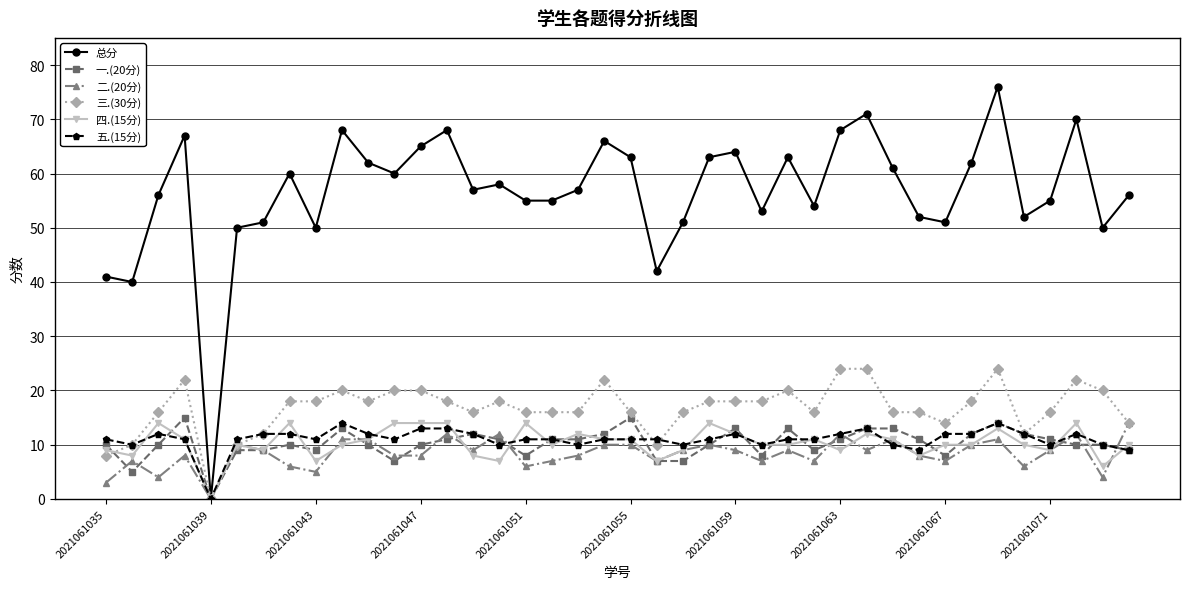

Which series has the largest total across all categories?

总分